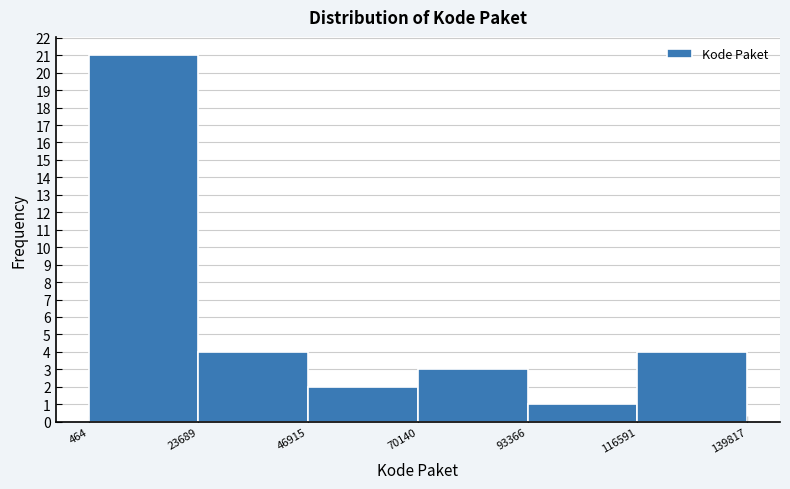

Reading left to right, transcribe this chart: for each bar, give the range it covers on the x-axis and its height. The values are not printed on the chart, so give them approximately, as read against the axis.

464 to 23689: 21
23689 to 46915: 4
46915 to 70140: 2
70140 to 93366: 3
93366 to 116591: 1
116591 to 139817: 4